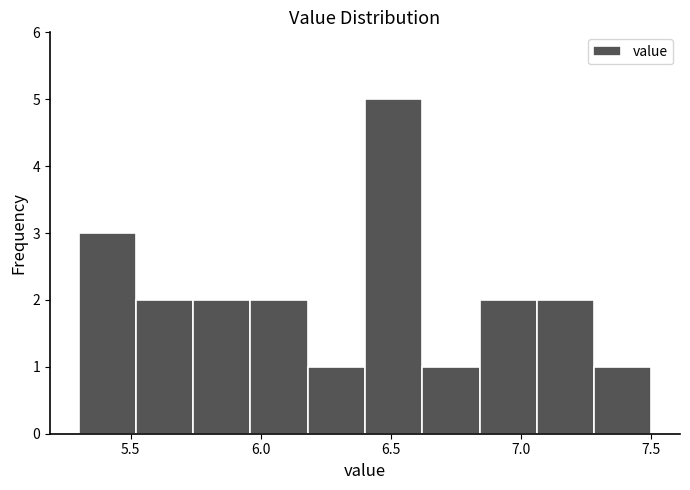

Reading left to right, list every bar in this chart as the range it spans on the x-axis followed by its height. Neither the bar edges nor the heights are printed on the chart, so give them approximately, as read against the axes.

5.30 to 5.52: 3
5.52 to 5.74: 2
5.74 to 5.96: 2
5.96 to 6.18: 2
6.18 to 6.40: 1
6.40 to 6.62: 5
6.62 to 6.84: 1
6.84 to 7.06: 2
7.06 to 7.28: 2
7.28 to 7.50: 1